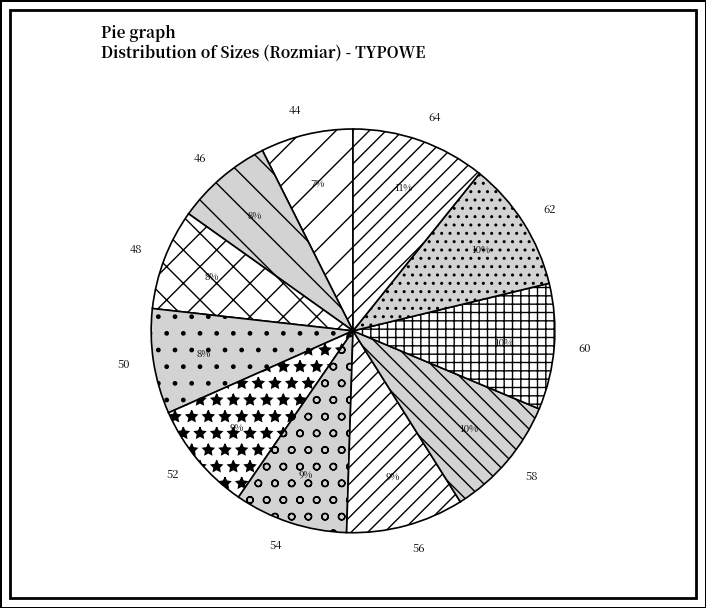

To the nearest percent, what percentage of the pie is 52?

9%